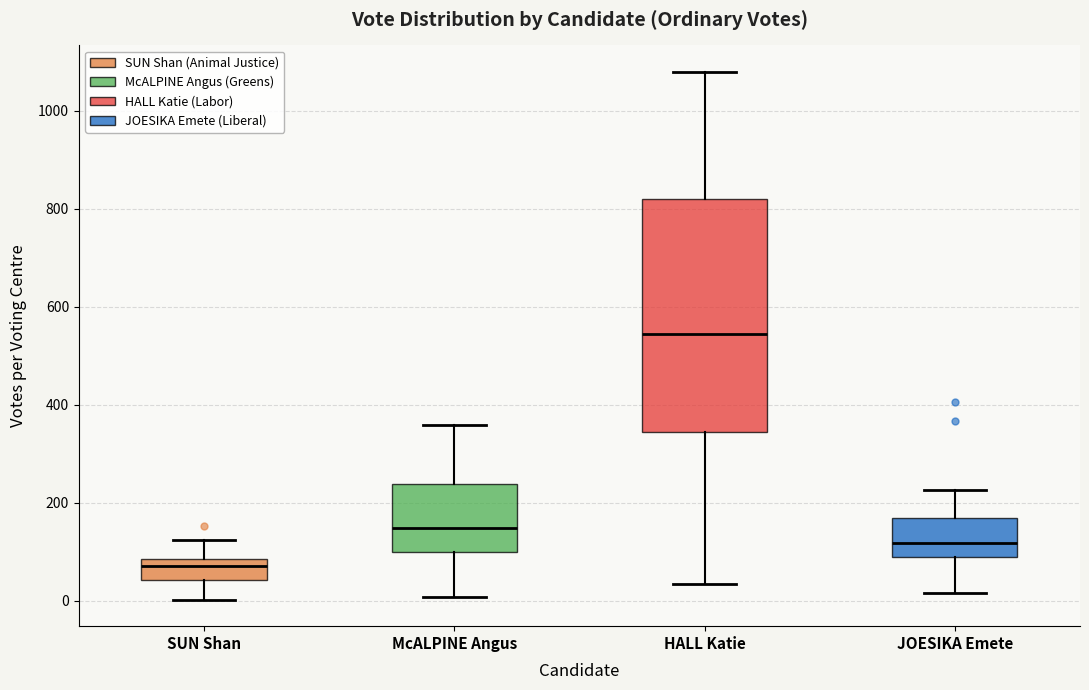

Comparing the boxes themselves (not the whiskers), which one is the tallest?

HALL Katie